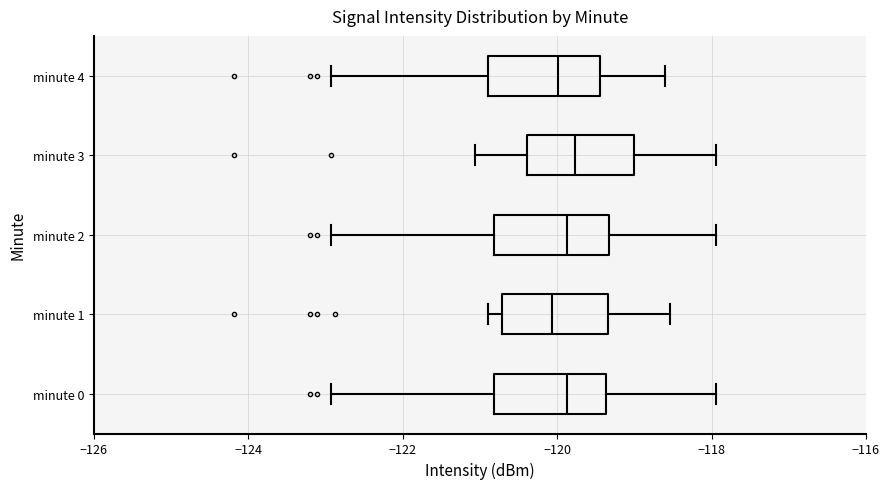

Reading bottom to top, transcribe this box plot: for each box, give where its median line is, the range the box spans, and where its two whiskers end, as read against the x-axis. The values are not printed on the chart, so give them approximately, as read against the axis.

minute 0: median -119.8, box -120.8 to -119.4, whiskers -123.0 to -118.0
minute 1: median -120.0, box -120.8 to -119.4, whiskers -121.0 to -118.6
minute 2: median -119.8, box -120.8 to -119.4, whiskers -123.0 to -118.0
minute 3: median -119.8, box -120.4 to -119.0, whiskers -121.0 to -118.0
minute 4: median -120.0, box -120.8 to -119.4, whiskers -123.0 to -118.6